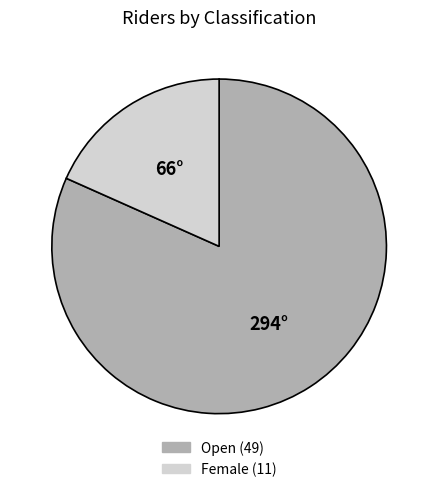

Does any single category account for the majority?

Yes